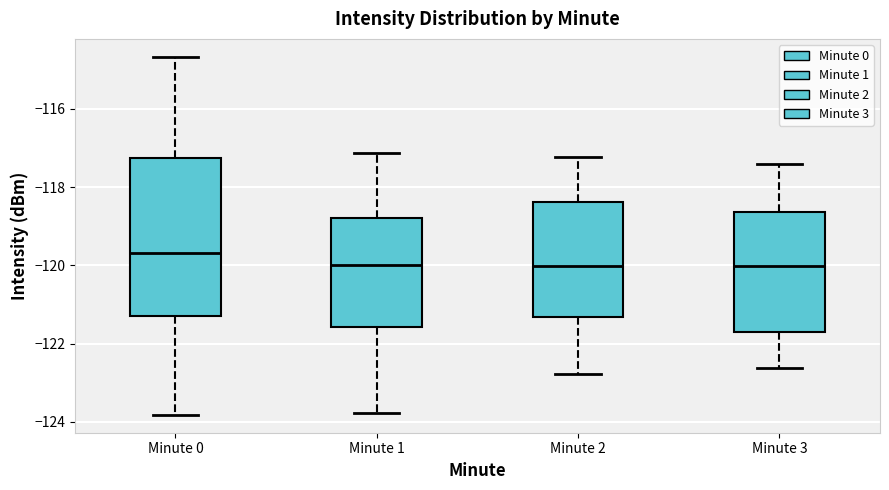

Which box is the tallest, from its lower edge to its upper edge?

Minute 0